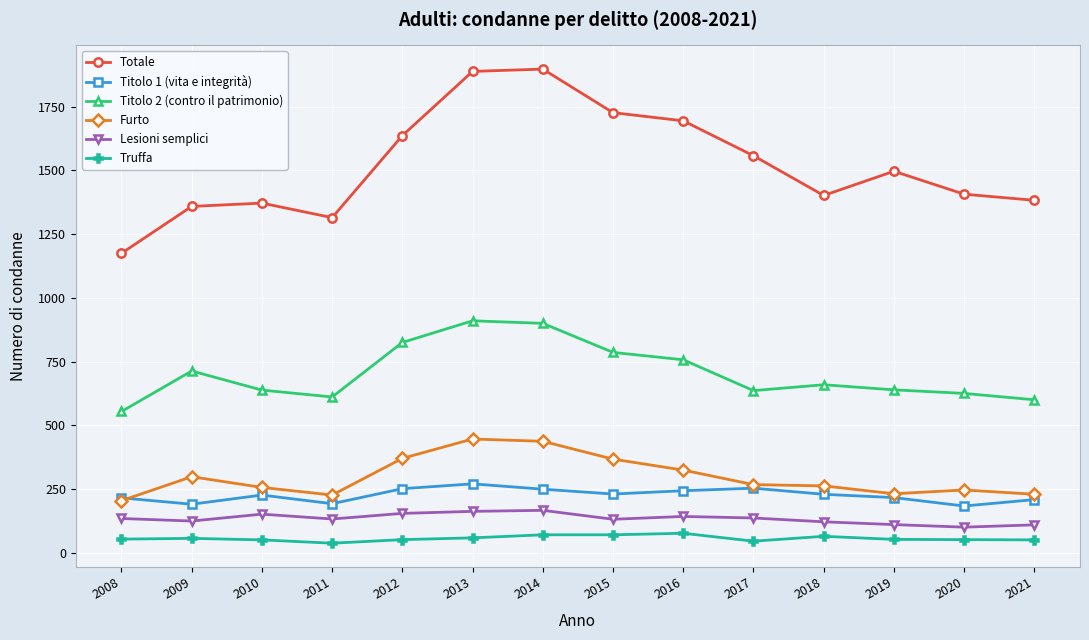

What is the average value of the Totale series?

1522